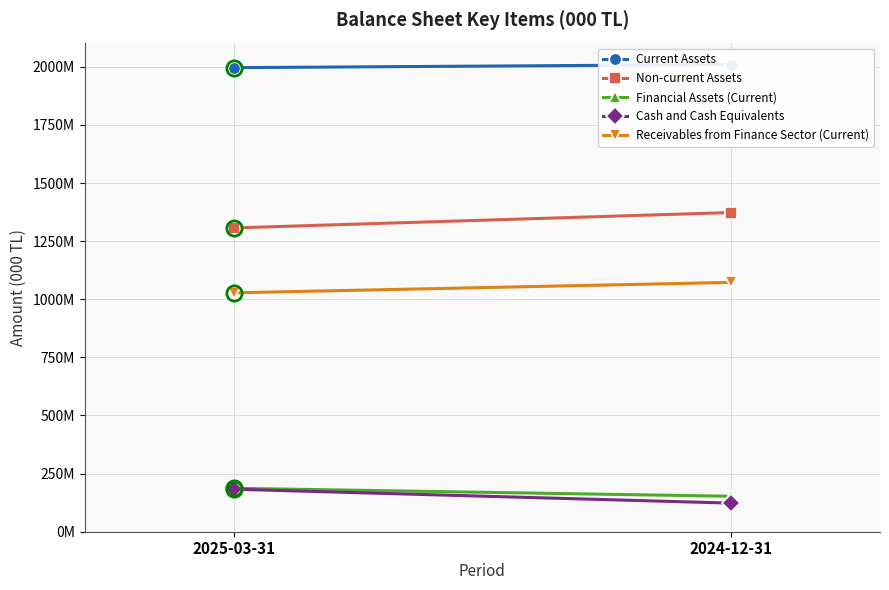

Between 2025-03-31 and 2024-12-31, which is larger?

2024-12-31